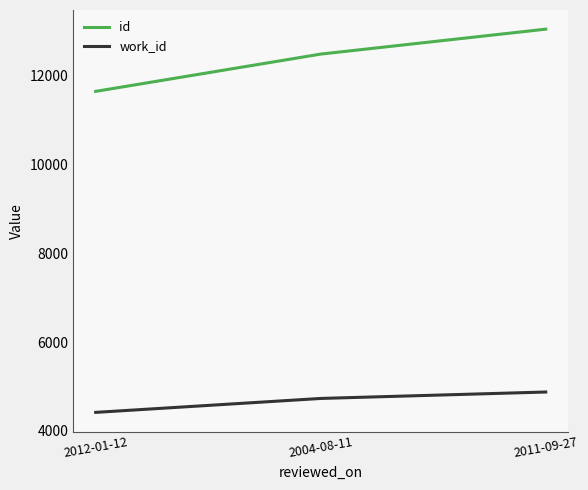

Between 2012-01-12 and 2004-08-11, which series saw the biggest shift?

id